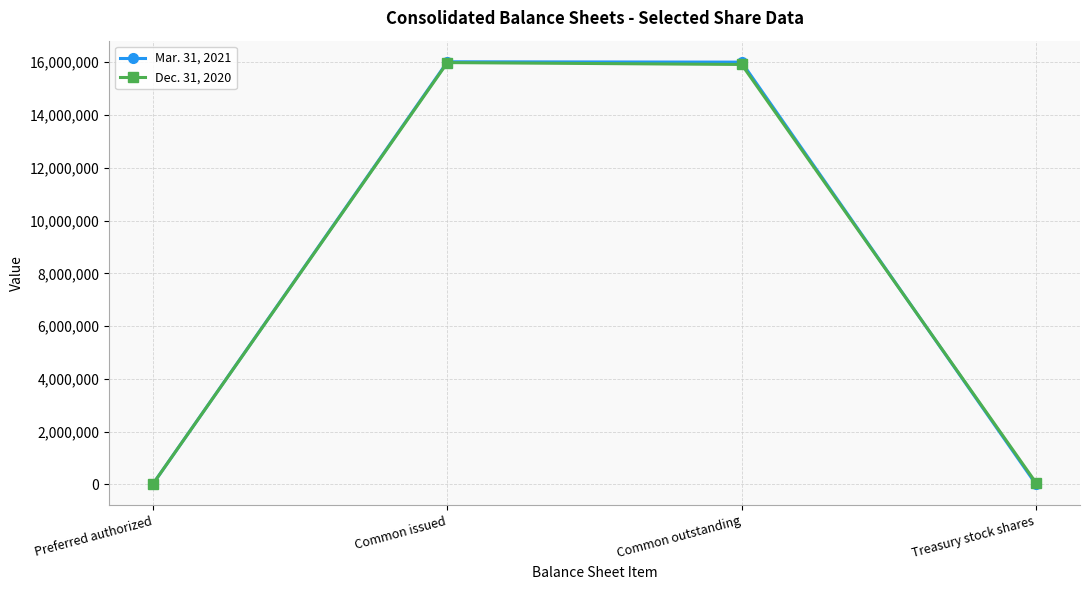

What is the difference between the maximum and second lowest values in the Mar. 31, 2021 series?

15983279